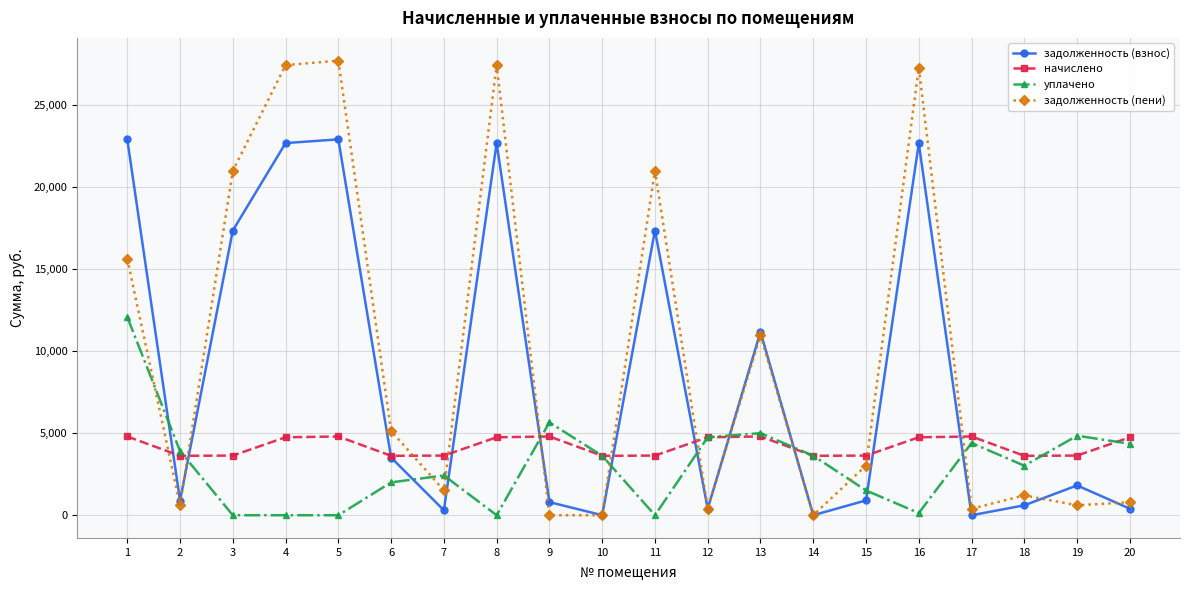

Which series has the largest range (max minus min)?

задолженность (пени)